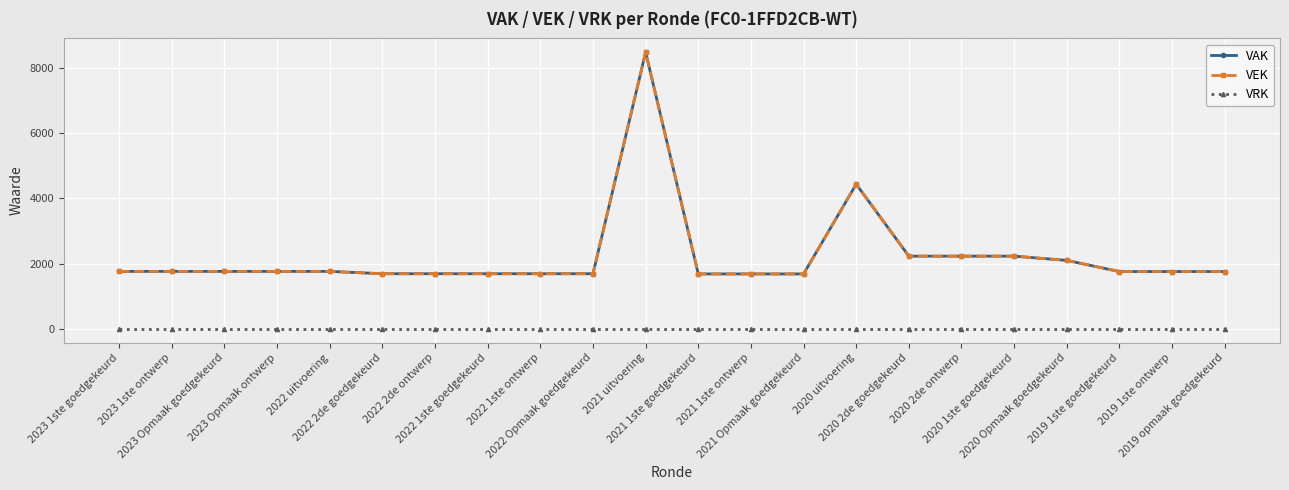

Does the chart have visible grid lines?

Yes